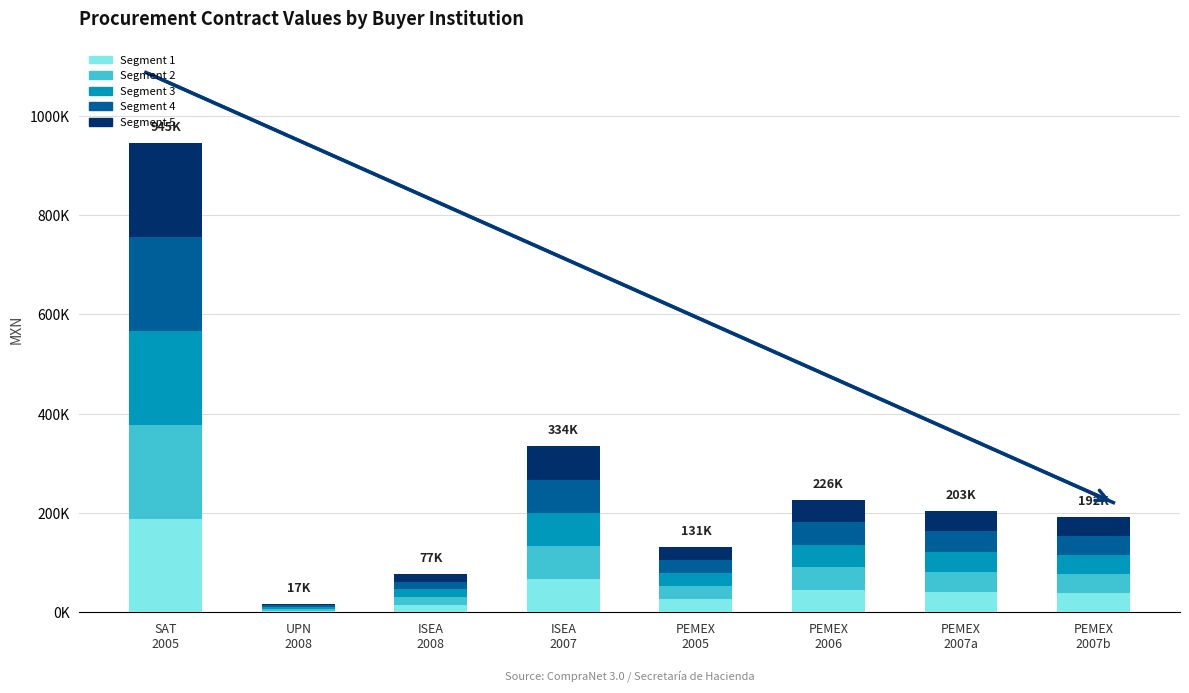

Are the bars horizontal?

No